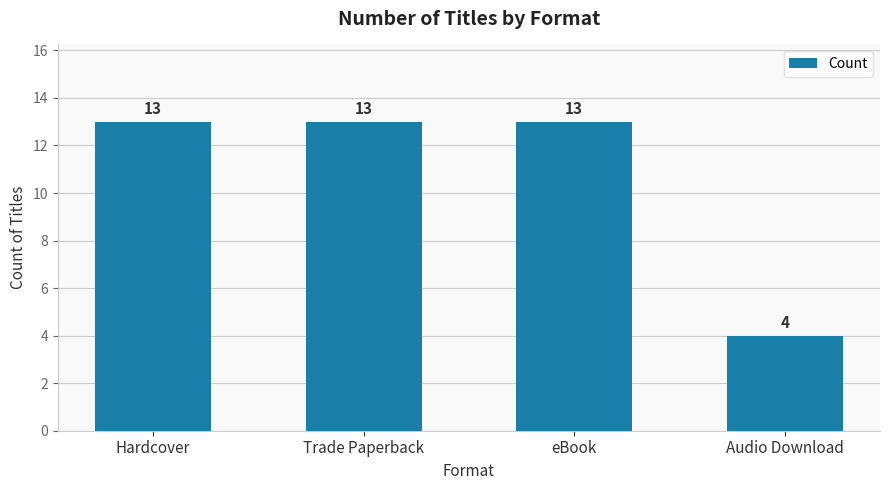

Reading left to right, transcribe all the data shown in this chart.

Hardcover=13	Trade Paperback=13	eBook=13	Audio Download=4